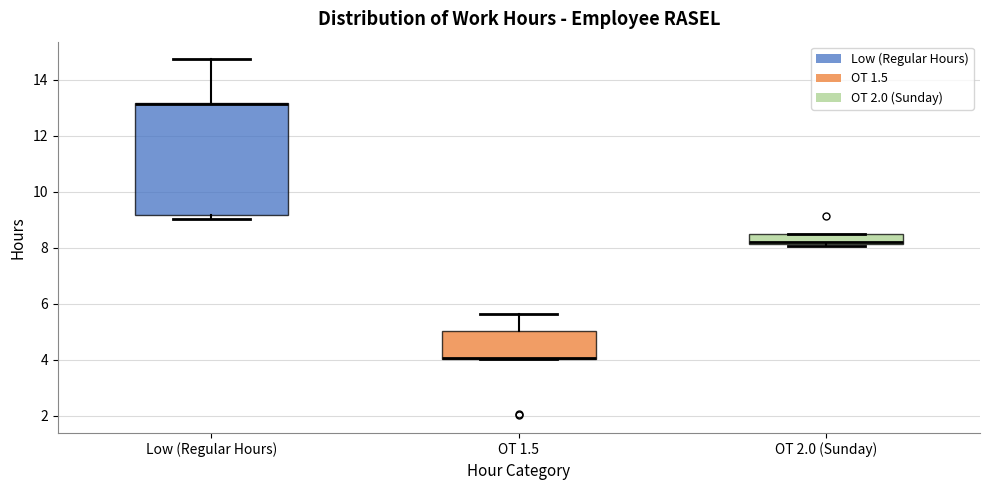

Reading left to right, read every box against the y-axis: the position of its median line, the range the box covers, and the ends of its whiskers. The values are not printed on the chart, so give them approximately, as read against the axis.

Low (Regular Hours): median 13.2 (drawn on the box's upper edge), box 9.2 to 13.2, whiskers 9.0 to 14.8
OT 1.5: median 4.0 (drawn on the box's lower edge), box 4.0 to 5.0, whiskers 4.0 to 5.6
OT 2.0 (Sunday): median 8.2 (just above the box's lower edge), box 8.2 to 8.4, whiskers 8.0 to 8.4